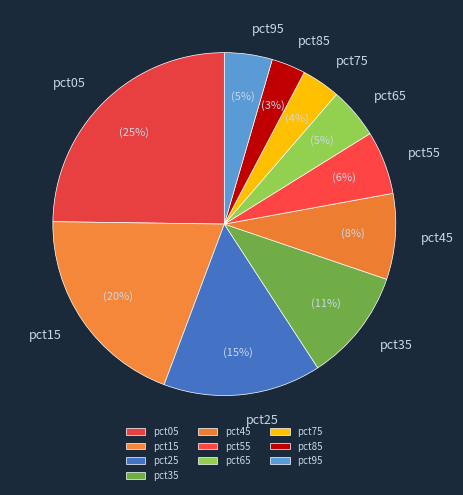

Is it true that pct15 is 20% of the pie?

True